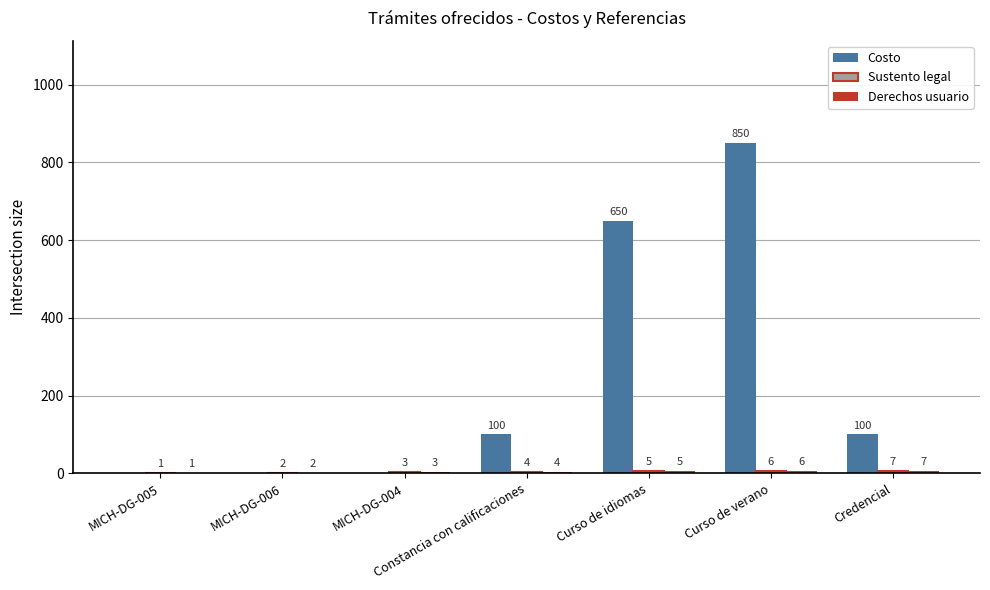

What is the total value across all series at MICH-DG-005?

2